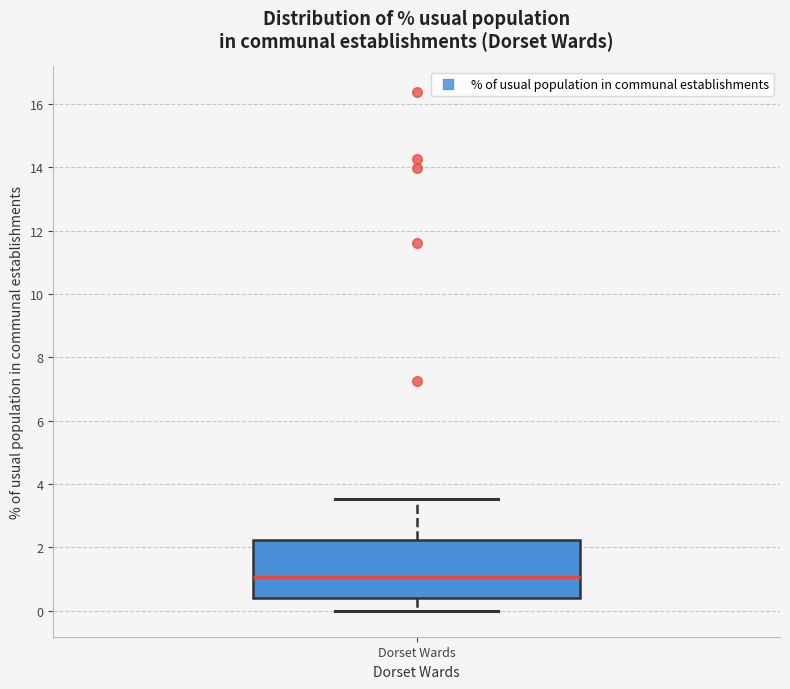

Where is the upper edge of the box for Dorset Wards on the y-axis? The values are not printed on the chart, so give them approximately, as read against the axis.

2.2